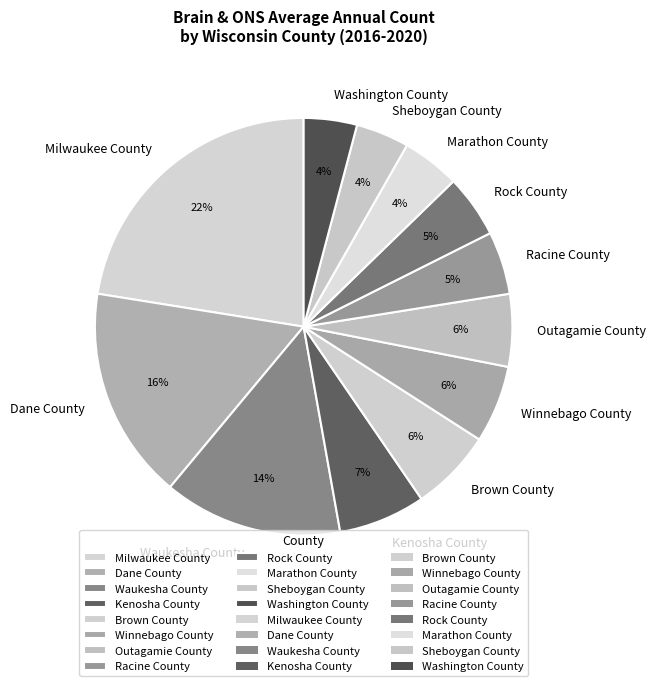

Approximately how many times larger is the value at Dane County compared to Washington County?

4.0